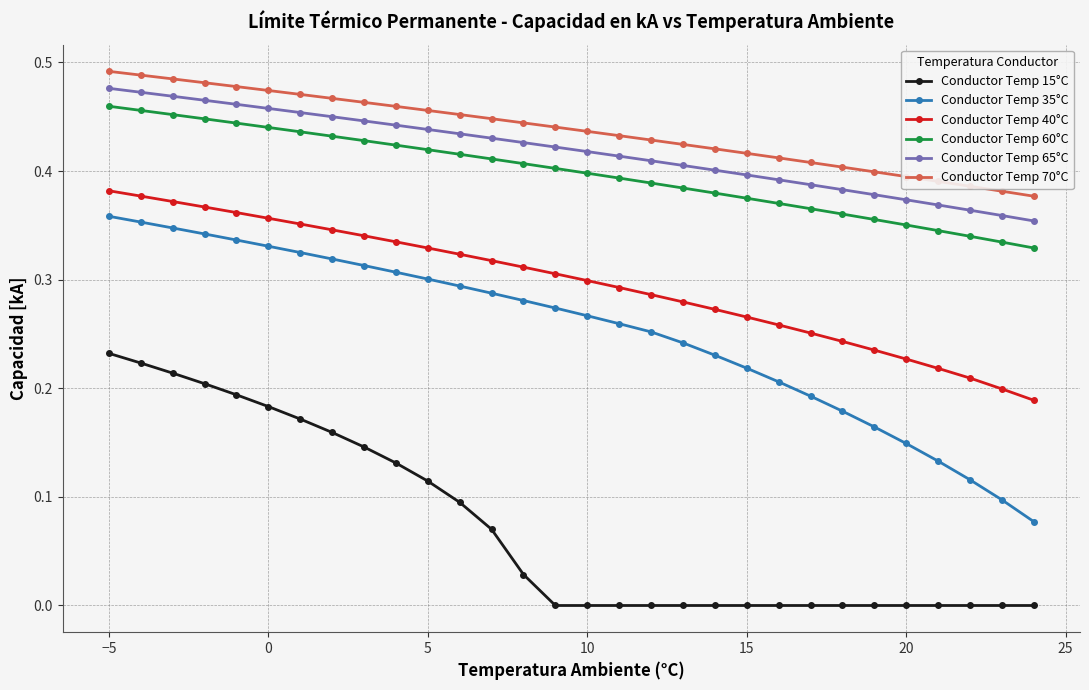

Which series has the widest spread of values?

Conductor Temp 35°C